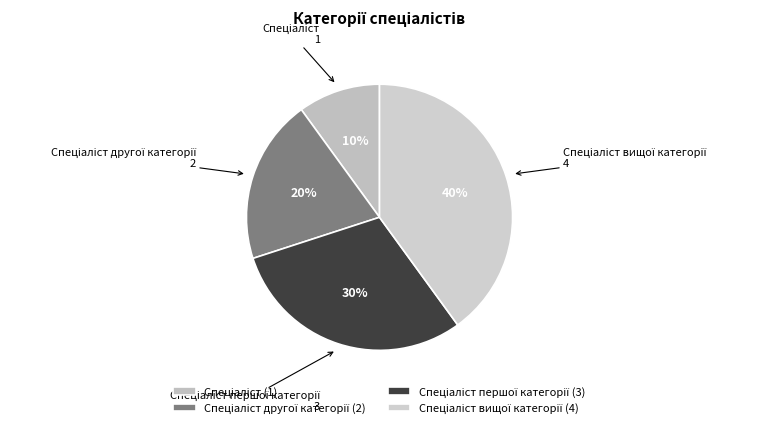

Count the number of slices in the pie.

4